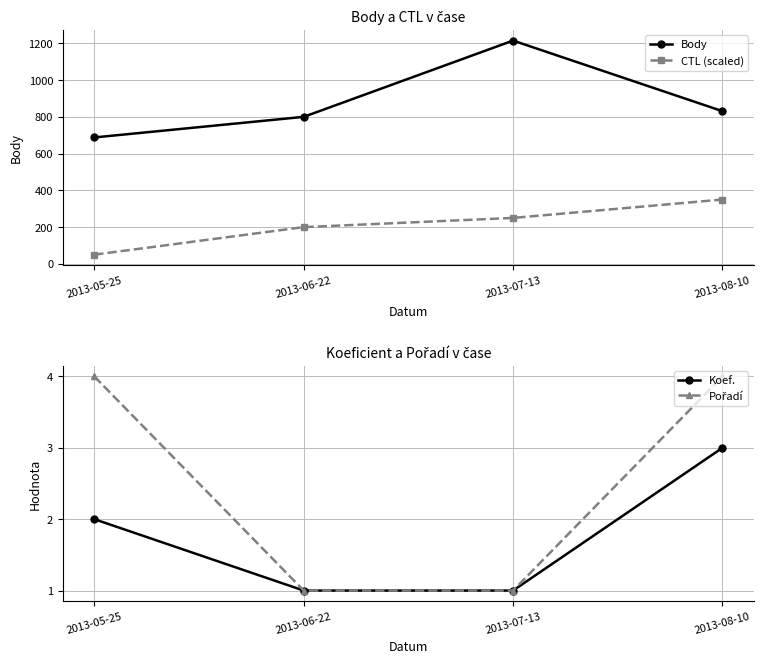

The Pořadí series shows 1 at 2013-06-22. True or false?

True